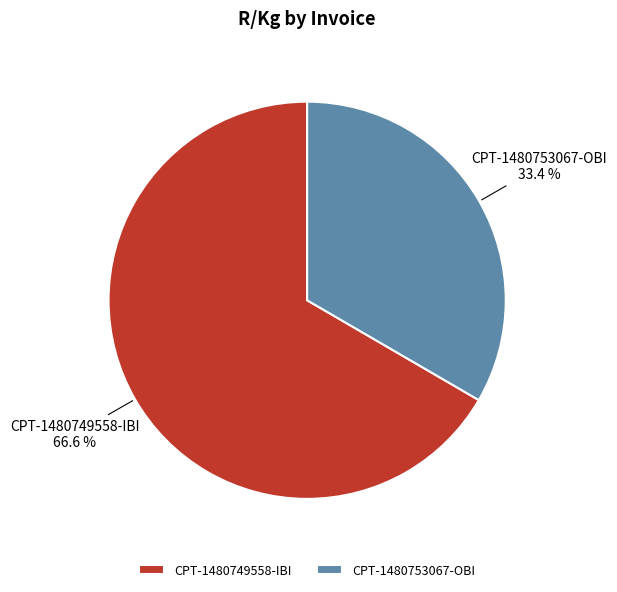

Is there a majority slice in this chart?

Yes